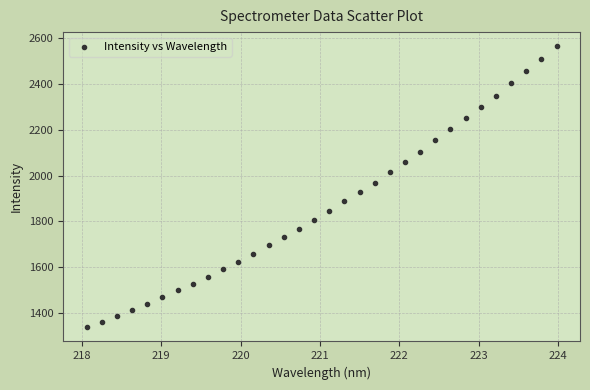

What is the range of X values (max minus min)?

5.9